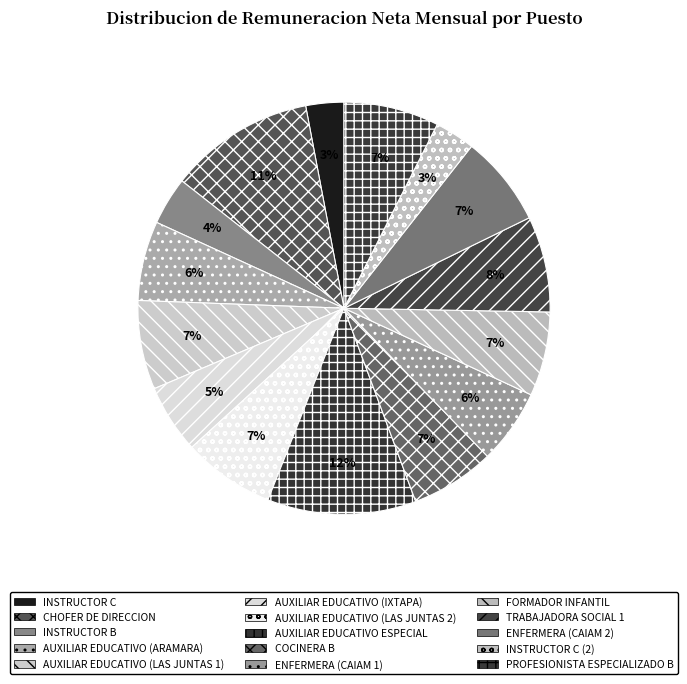

What is the change in value from INSTRUCTOR C to INSTRUCTOR B?

+1128